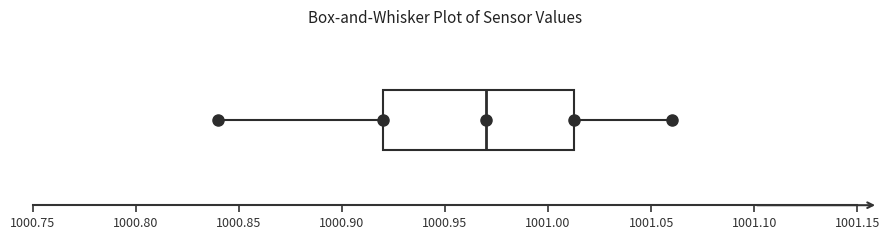

Where is the left edge of the box on the x-axis? The values are not printed on the chart, so give them approximately, as read against the axis.

1000.920